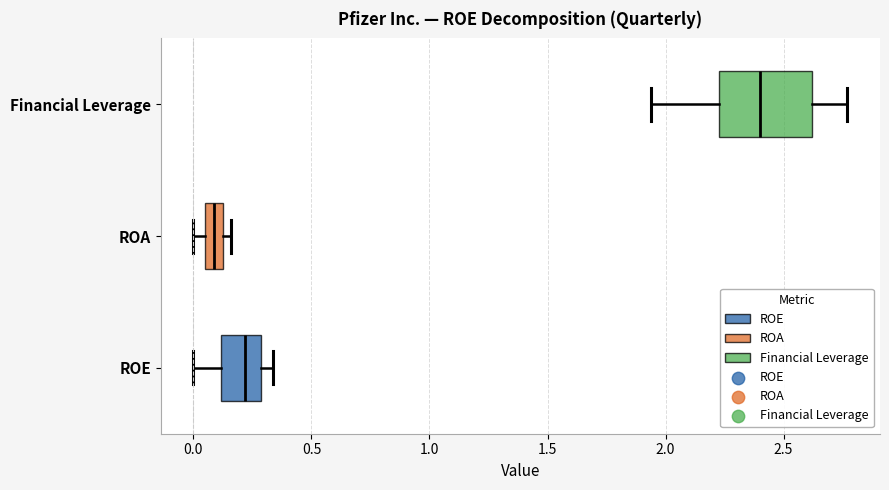

Reading bottom to top, transcribe this box plot: for each box, give where its median line is, the range the box spans, and where its two whiskers end, as read against the x-axis. The values are not printed on the chart, so give them approximately, as read against the axis.

ROE: median 0.20, box 0.10 to 0.30, whiskers 0.00 to 0.35
ROA: median 0.10 (inside the box), box 0.05 to 0.10, whiskers 0.00 to 0.15
Financial Leverage: median 2.40, box 2.25 to 2.60, whiskers 1.95 to 2.75